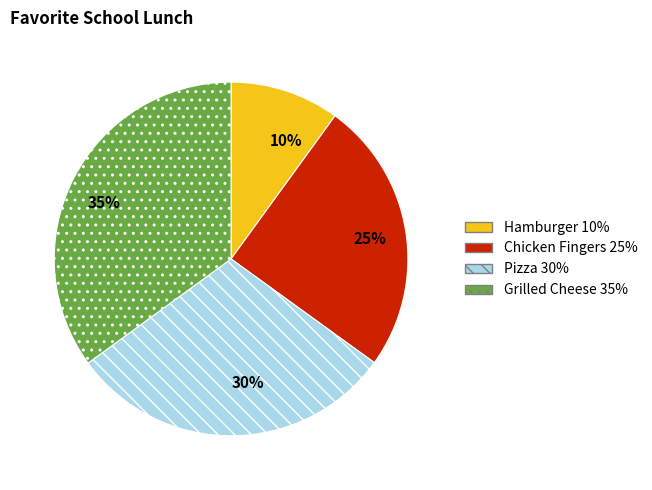

Which category has the smallest portion of the pie?

Hamburger 10%